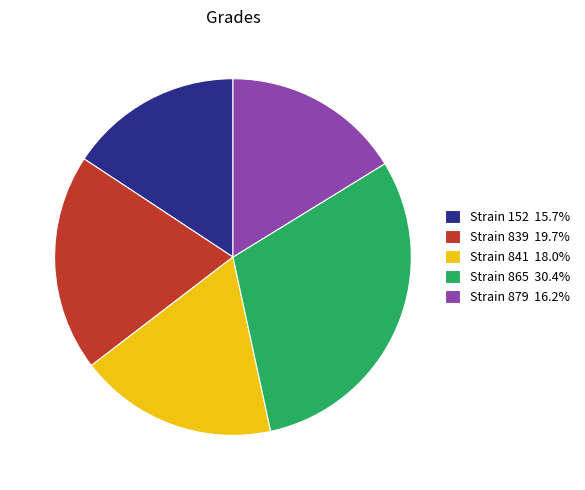

Does Strain 879 16.2% represent more than half of the total?

No